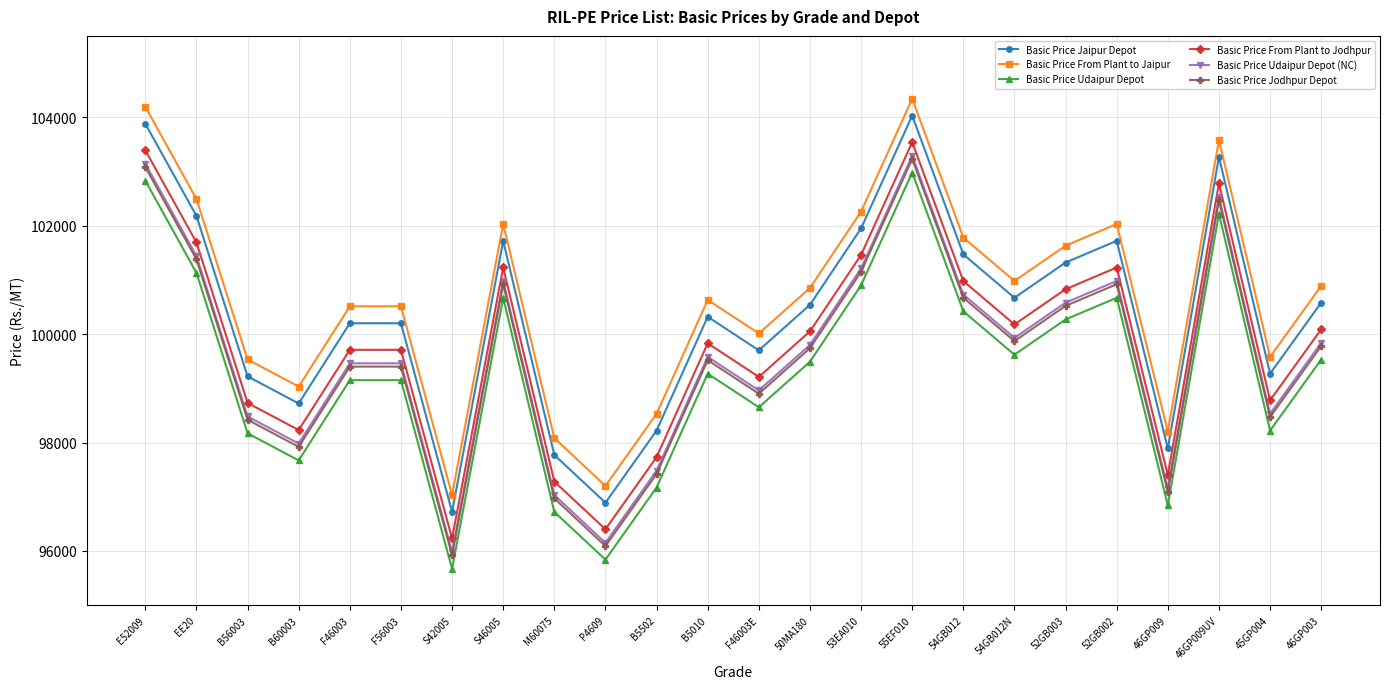

True or false: Basic Price Jodhpur Depot and Basic Price From Plant to Jodhpur intersect in this chart.

False